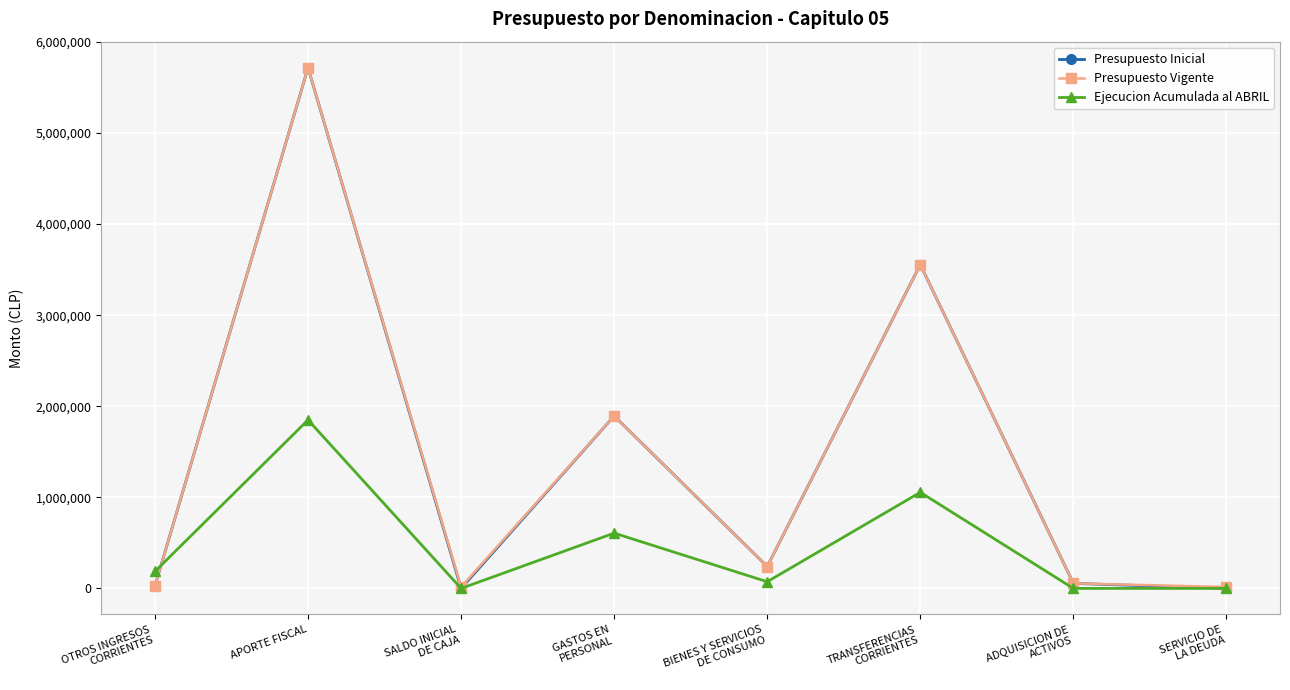

The value of Presupuesto Inicial at APORTE FISCAL is 5716355. True or false?

True